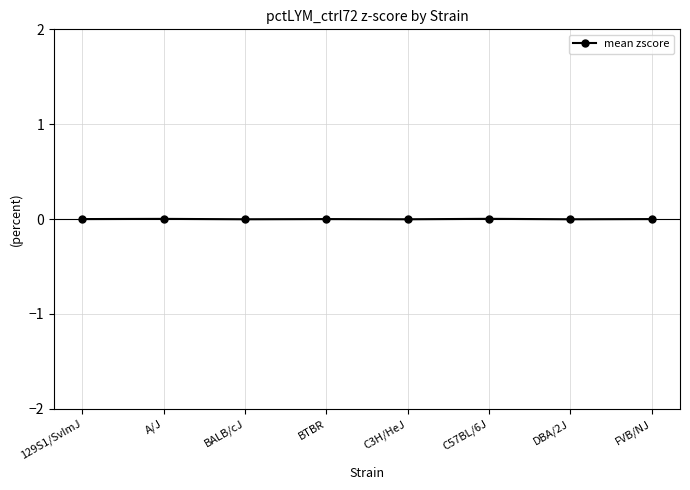

Does the chart have visible grid lines?

Yes